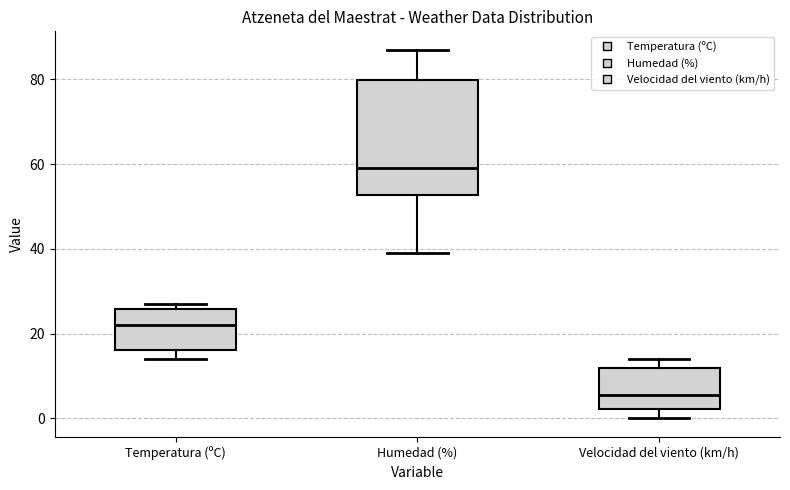

Reading left to right, read every box against the y-axis: the position of its median line, the range the box covers, and the ends of its whiskers. The values are not printed on the chart, so give them approximately, as read against the axis.

Temperatura (ºC): median 22, box 16 to 26, whiskers 14 to 28
Humedad (%): median 60, box 52 to 80, whiskers 40 to 88
Velocidad del viento (km/h): median 6, box 2 to 12, whiskers 0 to 14